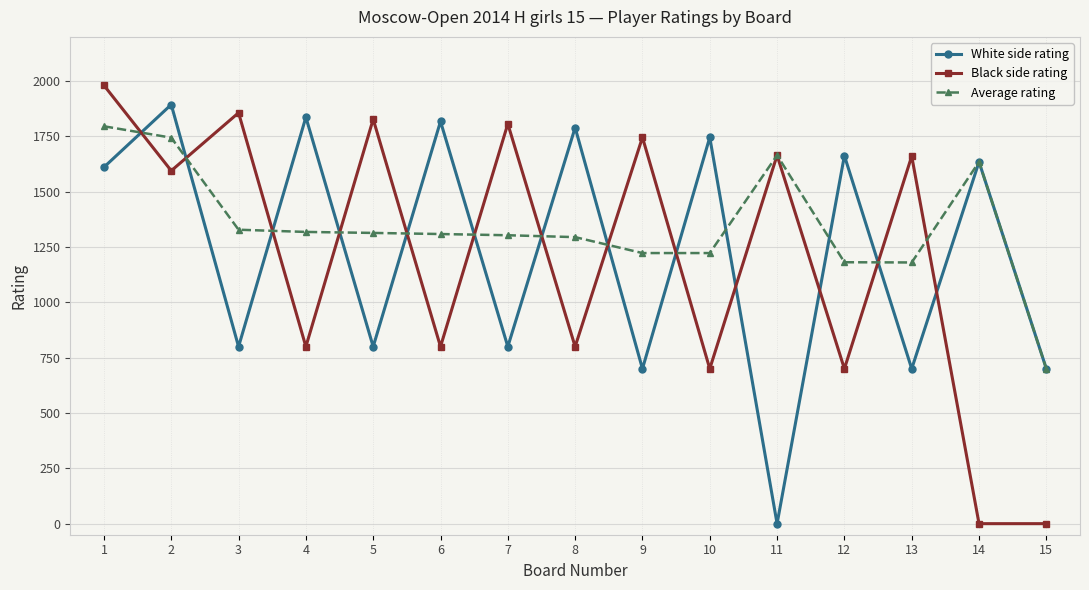

What is the highest value of the Black side rating series?

1981.0